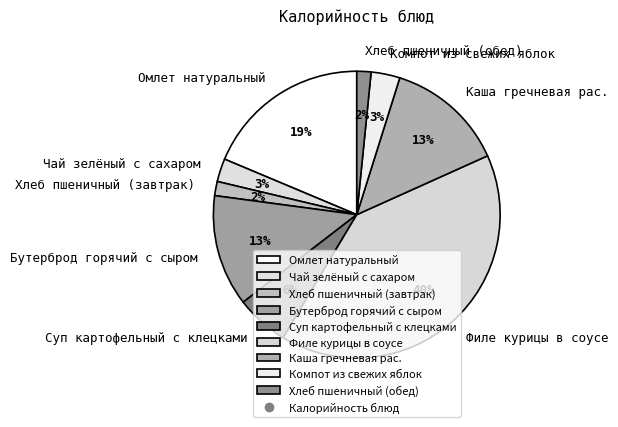

Does Суп картофельный с клецками account for over 50% of the chart?

No